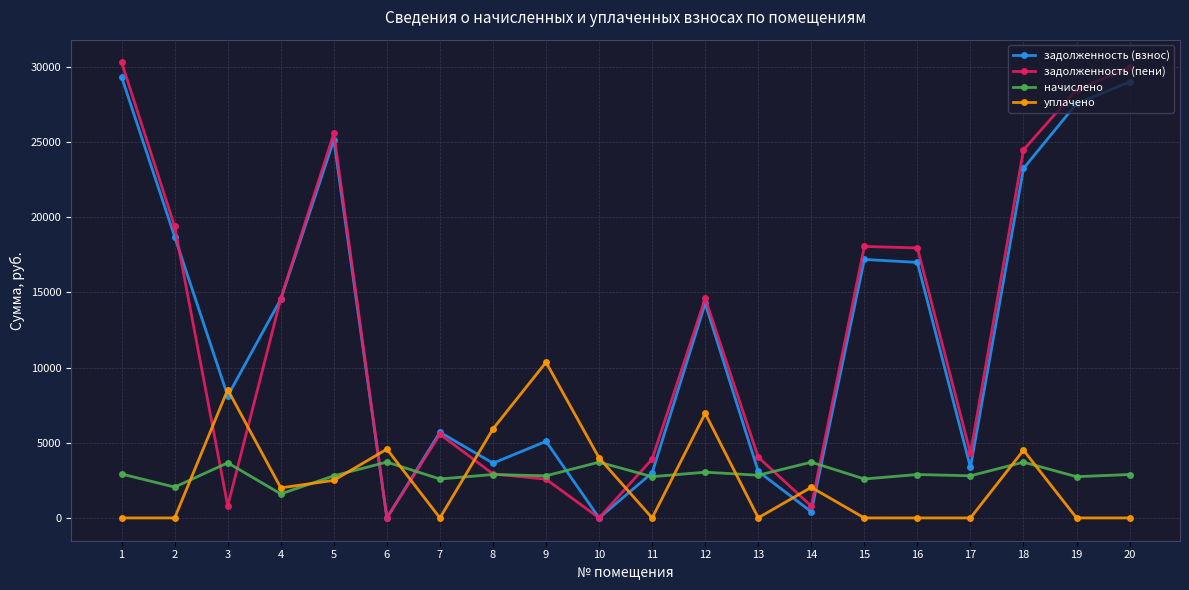

True or false: уплачено has a value of 2000.0 at 4.

True